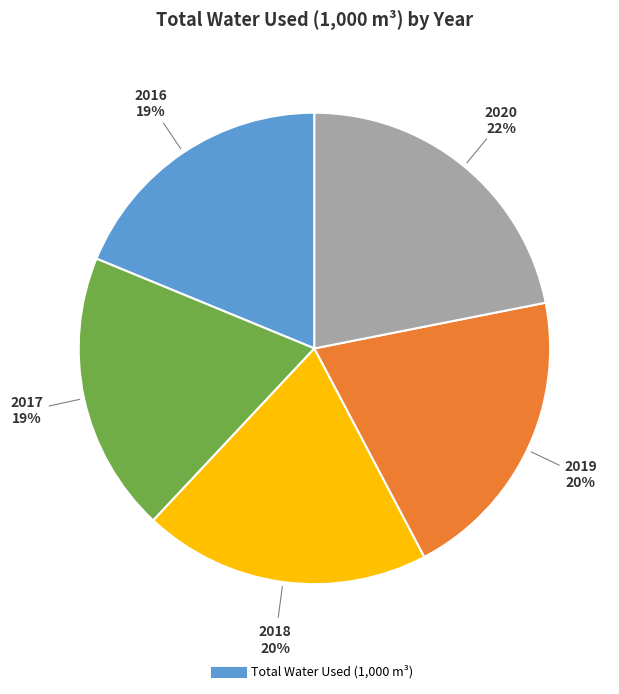

To the nearest percent, what is the difference between the largest and smallest slice percentages?

3%